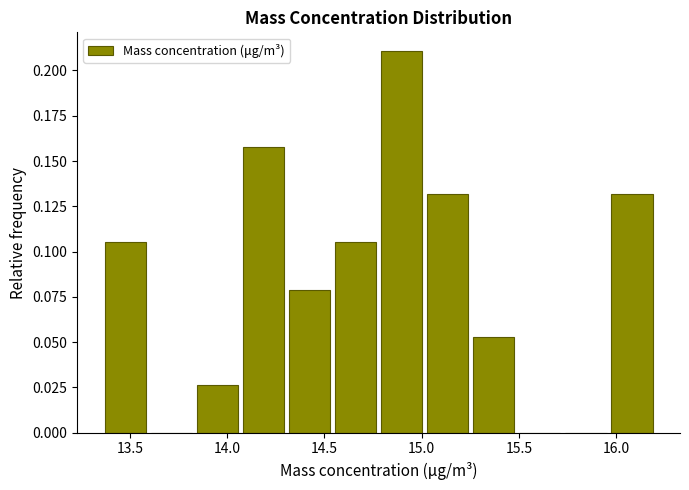

Which range on the x-axis has the tallest bar?

14.80 to 15.05